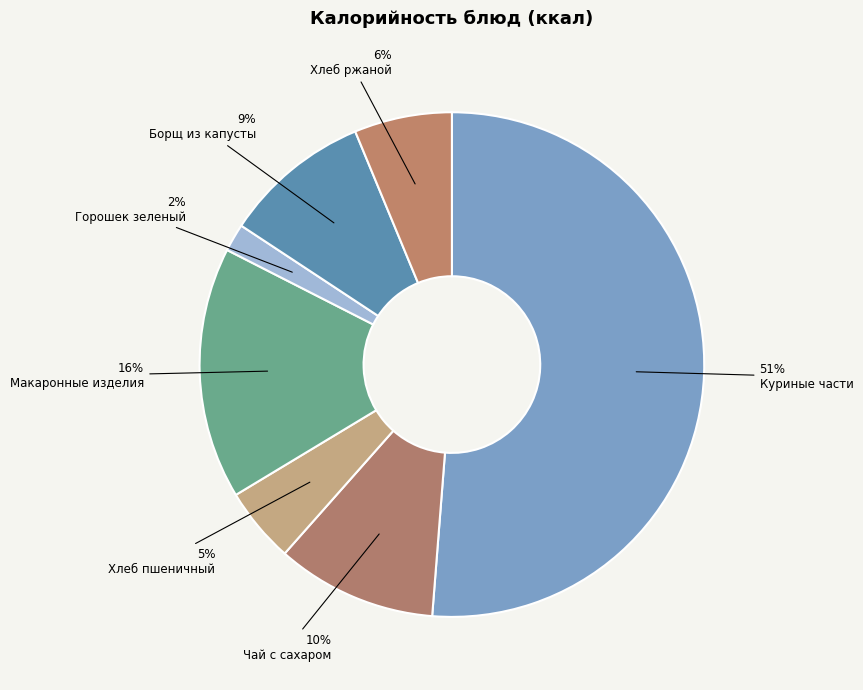

How many slices are in this pie chart?

7